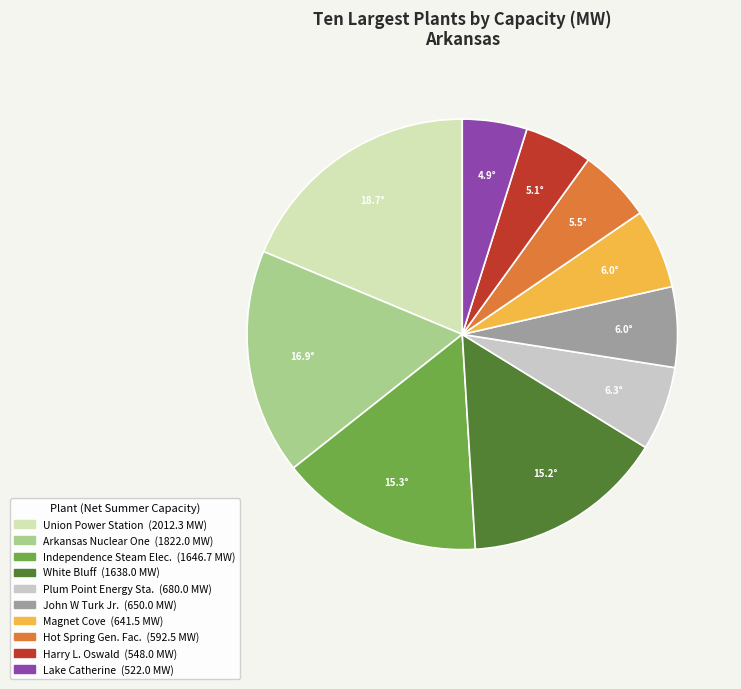

Which slice is the smallest?

Lake Catherine